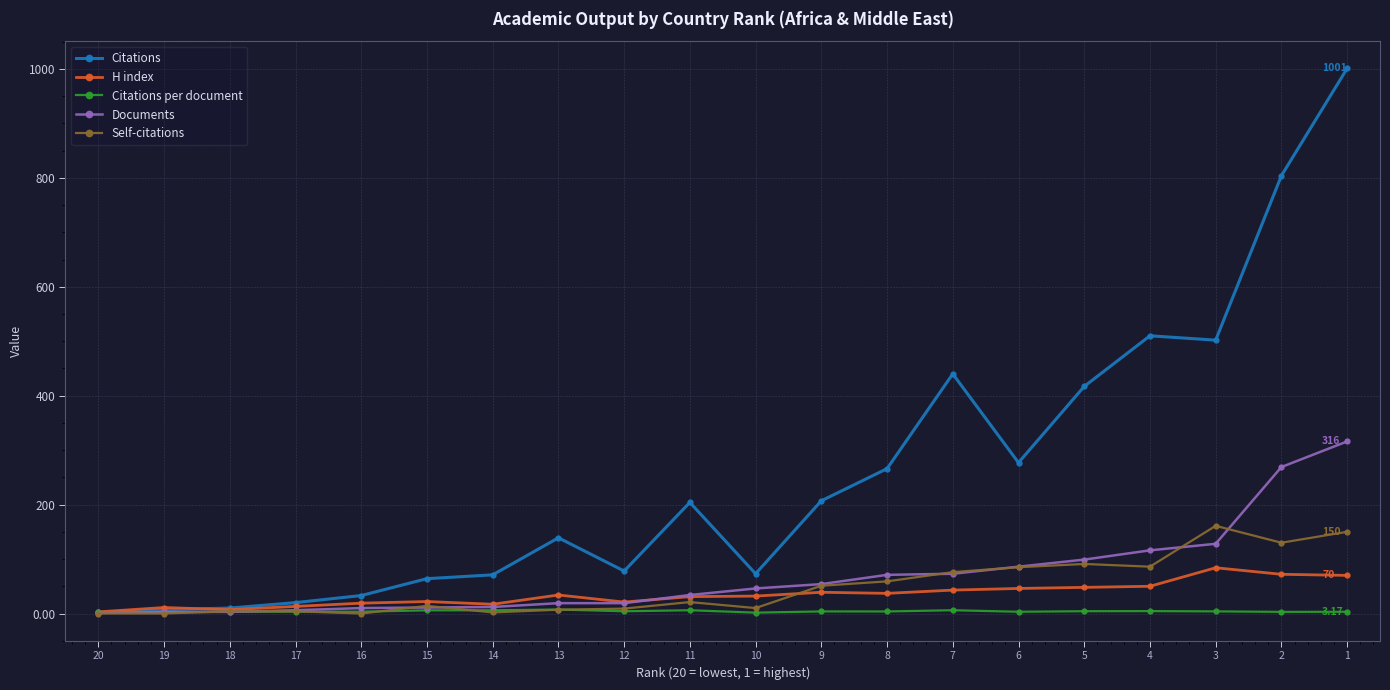

What are all the series names shown in the legend?

Citations, H index, Citations per document, Documents, Self-citations